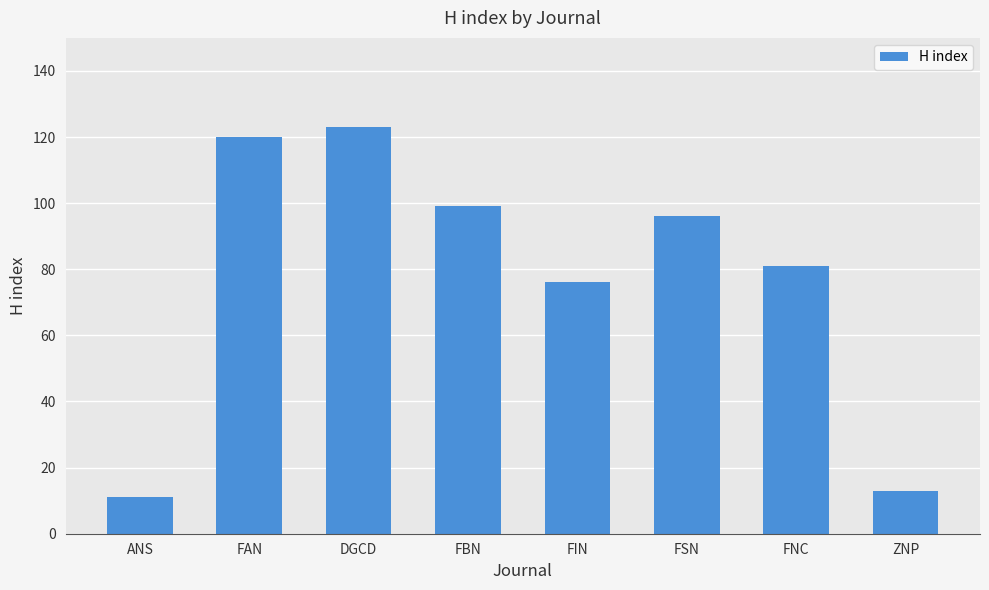

True or false: the data shows 138 at FNC.

False